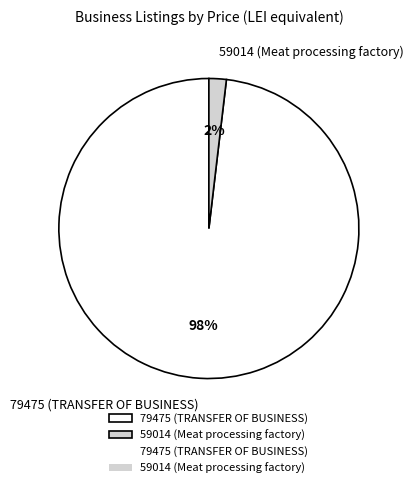

Between 79475 (TRANSFER OF BUSINESS) and 59014 (Meat processing factory), which is larger?

79475 (TRANSFER OF BUSINESS)